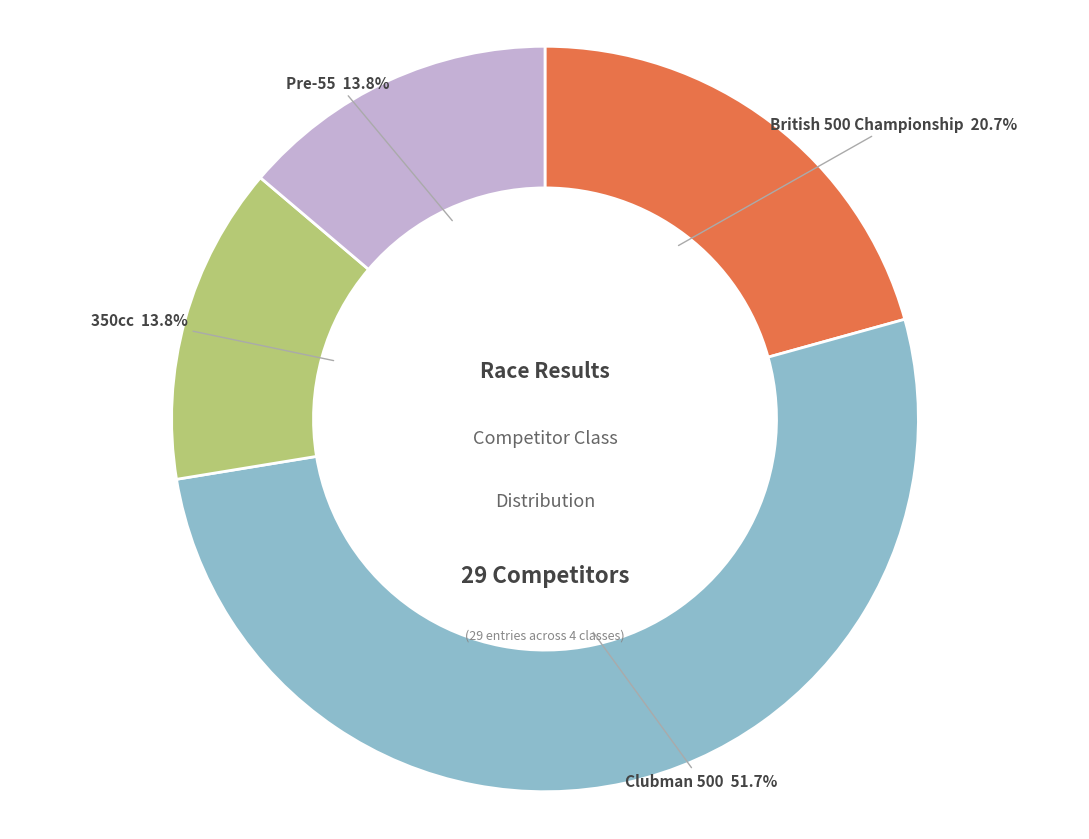

To the nearest percent, what is the difference between the largest and smallest slice percentages?

38%